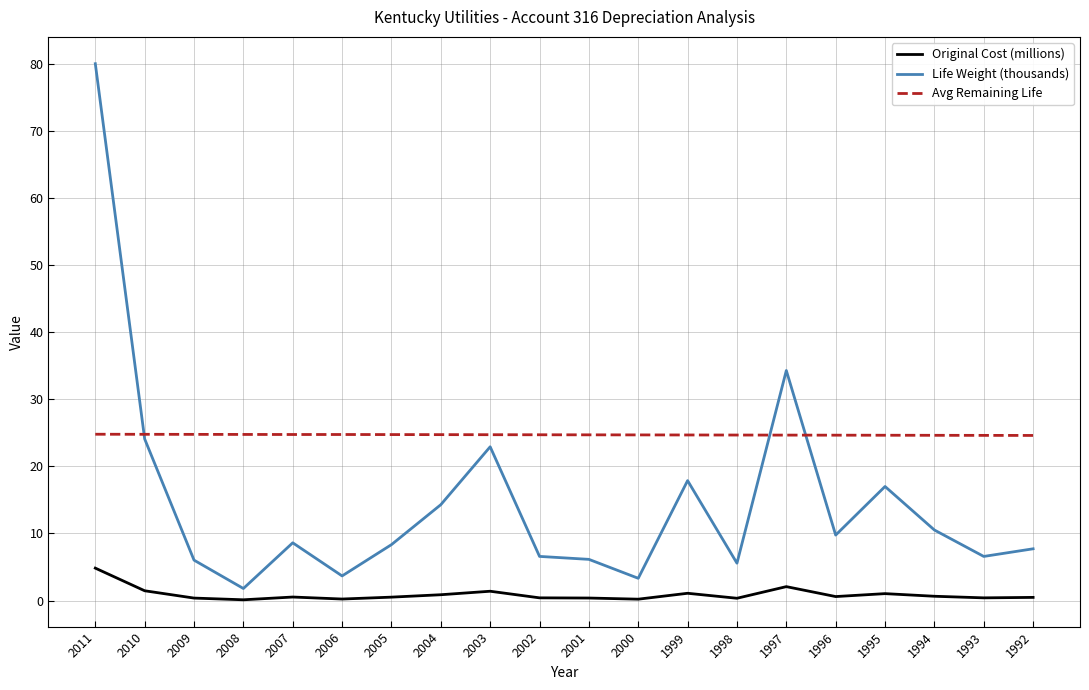

In Original Cost (millions), how many points are higher than both neighbors (excluding endpoints)?

5